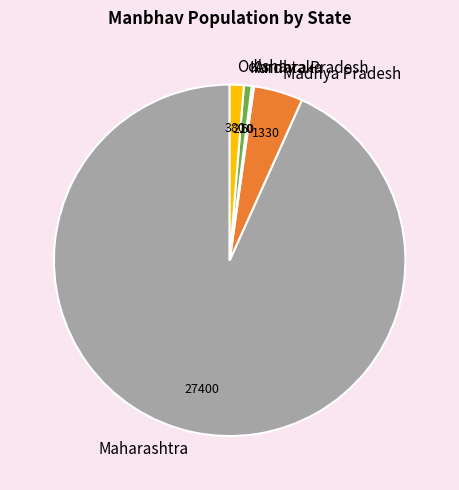

Does Odisha account for over 50% of the chart?

No